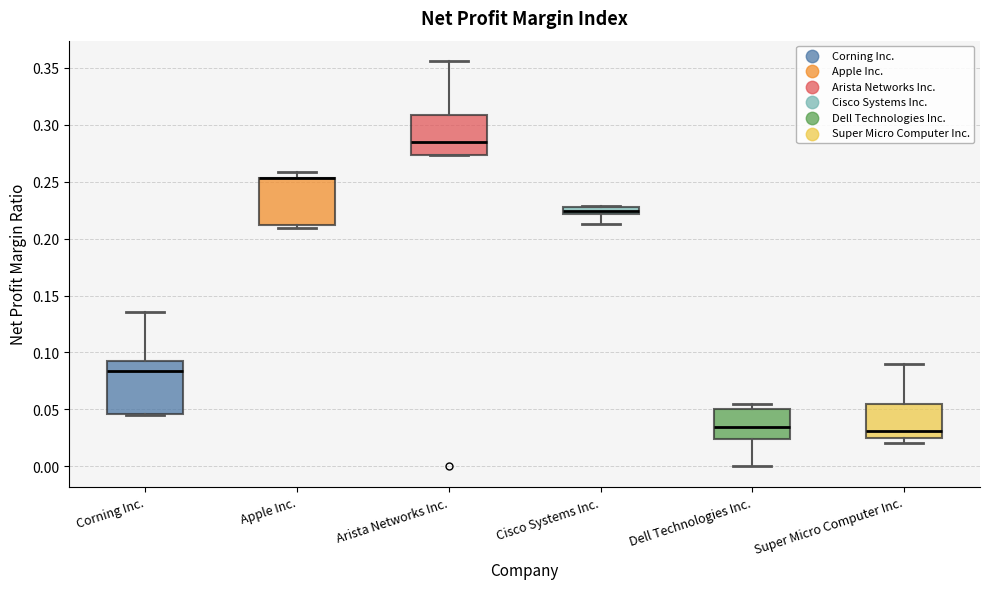

Where does the upper whisker of the box for Super Micro Computer Inc. end on the y-axis? The values are not printed on the chart, so give them approximately, as read against the axis.

0.090